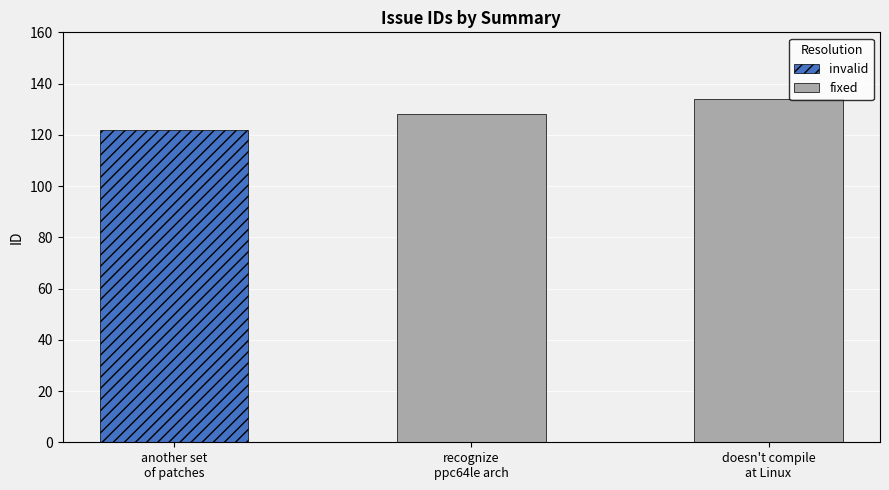

What is the change in value from another set of patches to Please recognize ppc64le architectures?

+6